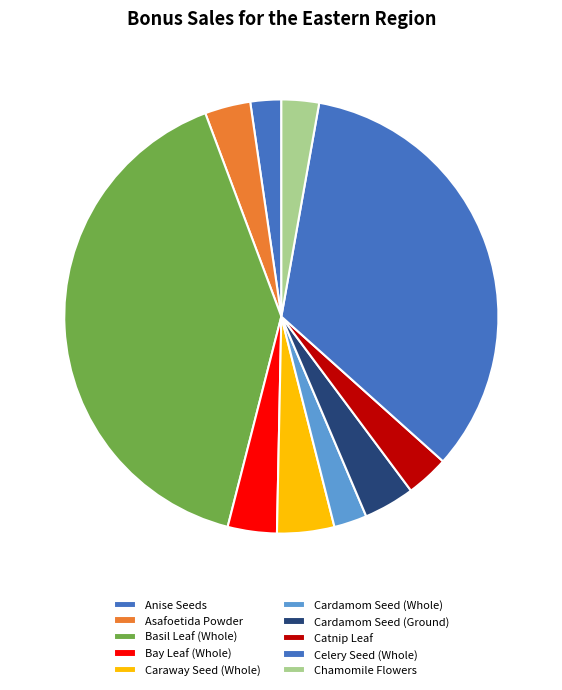

How many slices are in this pie chart?

10